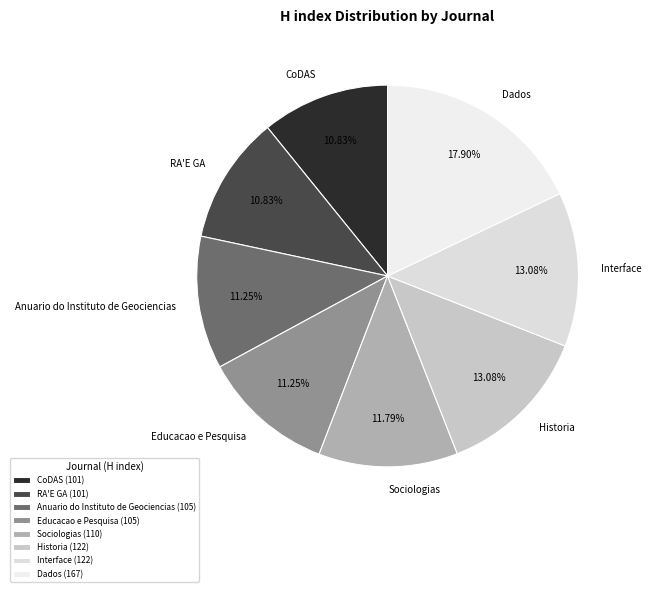

How many slices are in this pie chart?

8